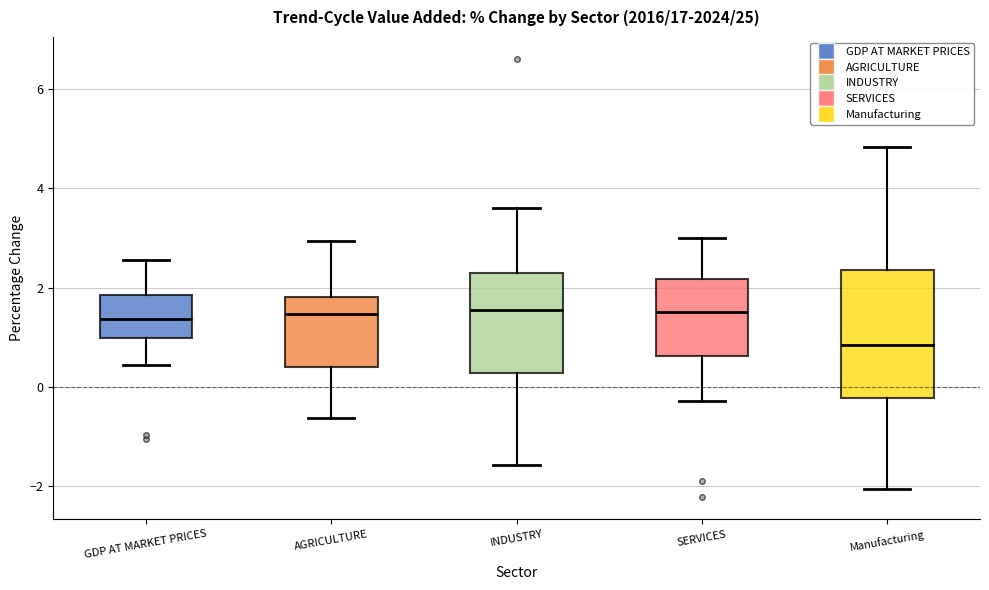

Reading left to right, transcribe this box plot: for each box, give where its median line is, the range the box spans, and where its two whiskers end, as read against the y-axis. The values are not printed on the chart, so give them approximately, as read against the axis.

GDP AT MARKET PRICES: median 1.4, box 1.0 to 1.8, whiskers 0.4 to 2.6
AGRICULTURE: median 1.4, box 0.4 to 1.8, whiskers -0.6 to 3.0
INDUSTRY: median 1.6, box 0.2 to 2.2, whiskers -1.6 to 3.6
SERVICES: median 1.6, box 0.6 to 2.2, whiskers -0.2 to 3.0
Manufacturing: median 0.8, box -0.2 to 2.4, whiskers -2.0 to 4.8